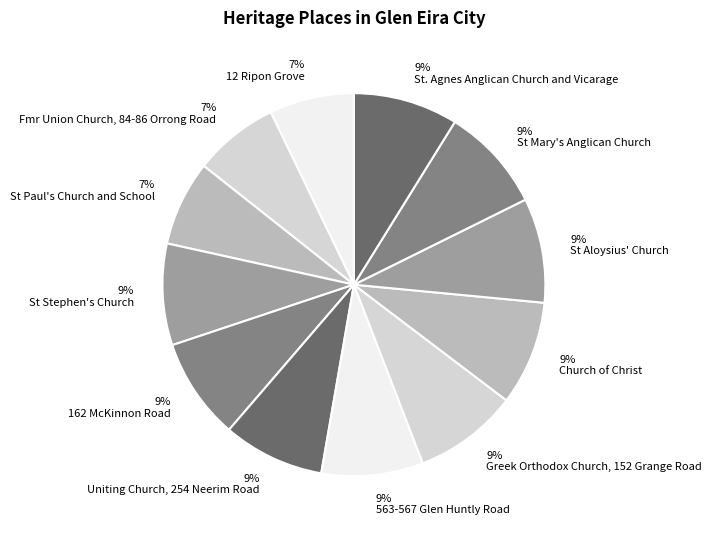

Which slice is the smallest?

12 Ripon Grove